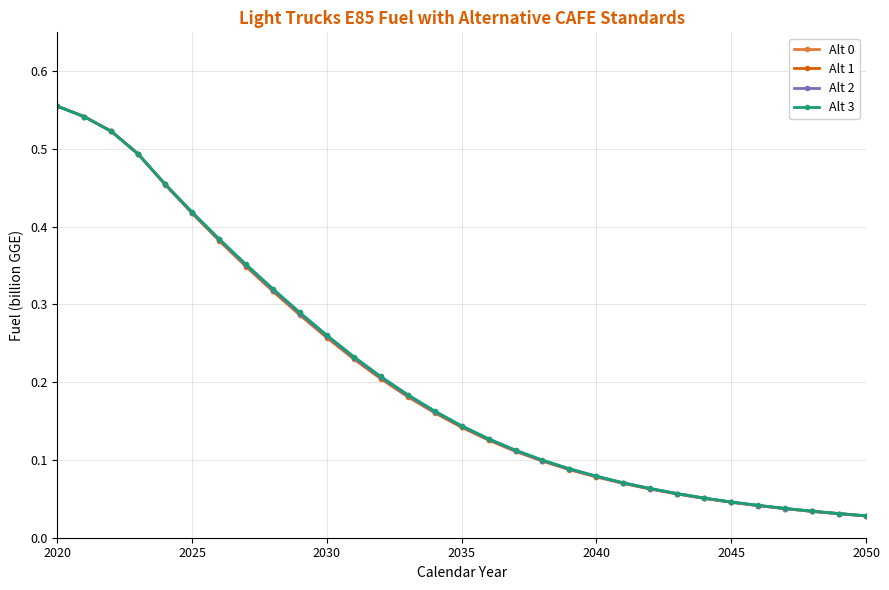

At how many categories does at least one series exceed 0?

31